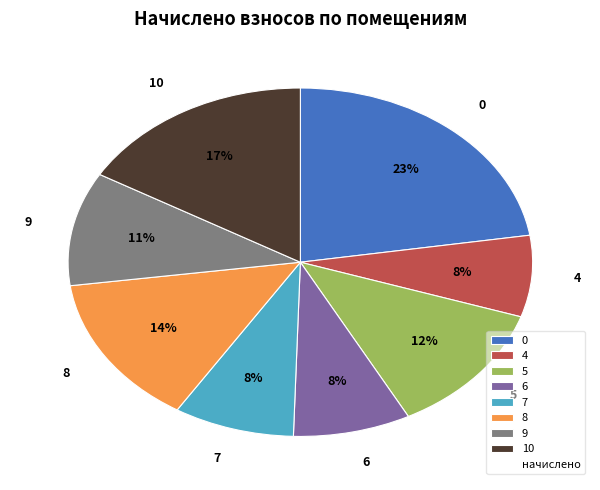

Is there a majority slice in this chart?

No